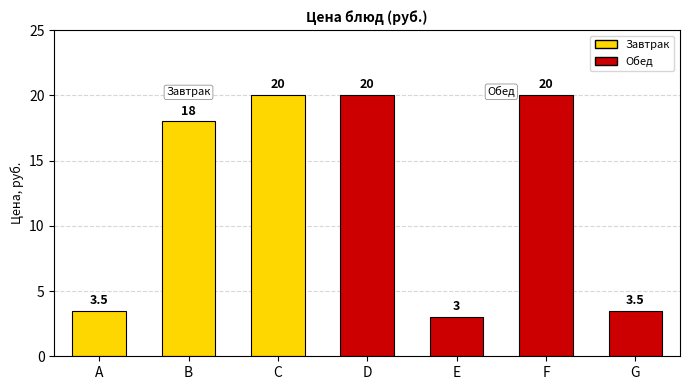

Is it true that the value at B is 11.7?

False